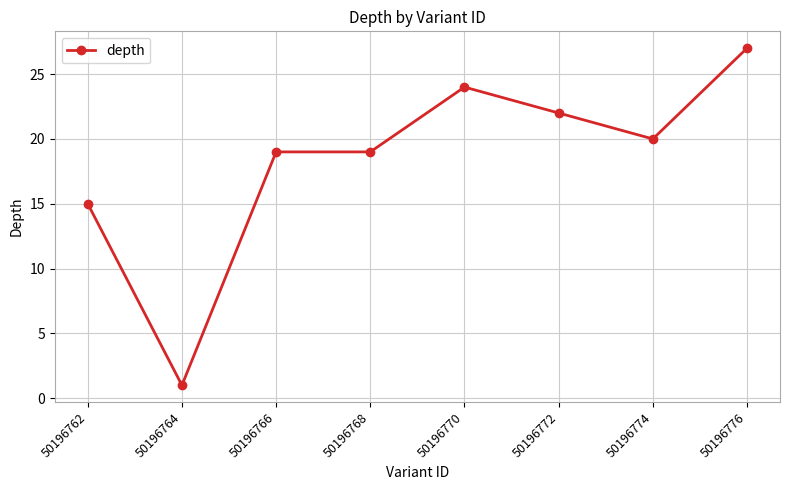

Between 50196772 and 50196762, which is larger?

50196772